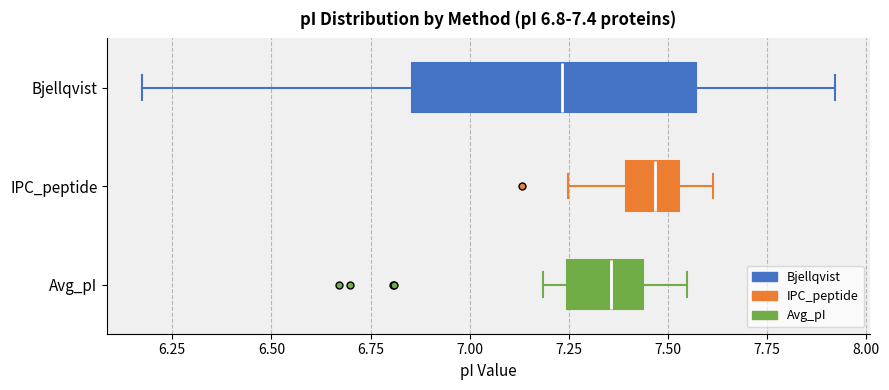

Which box's median line is the furthest to the left?

Bjellqvist